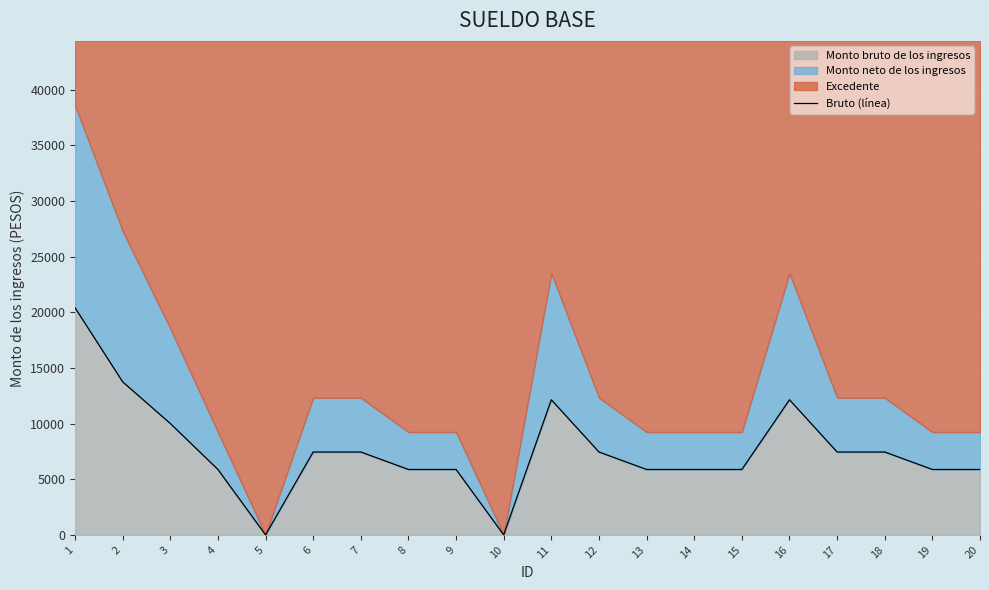

What is the sum of the values at 1 and 14?

26280.2